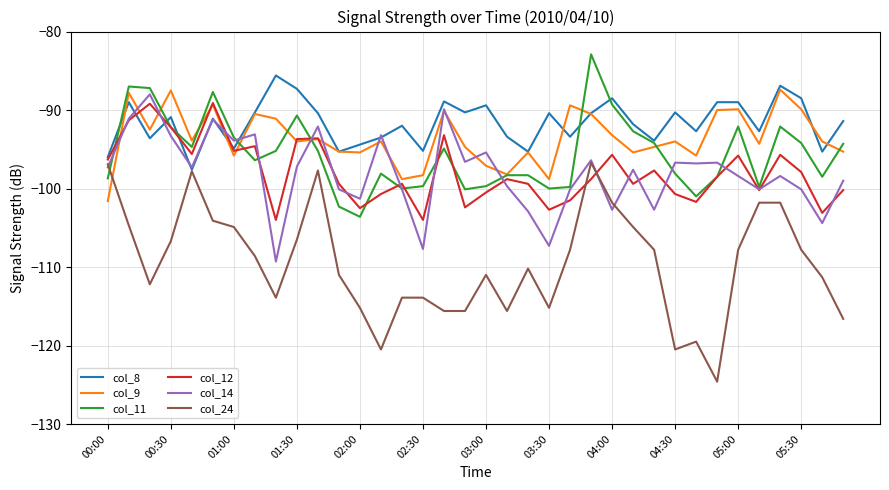

What is the maximum value for col_12?

-89.1